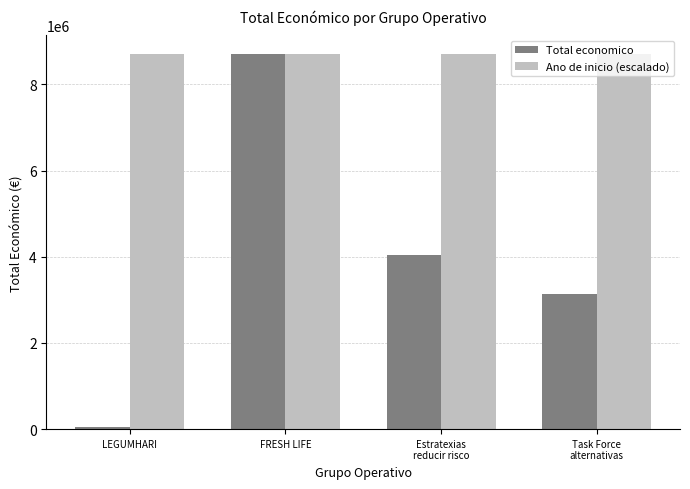

How many bars are there in total?

8